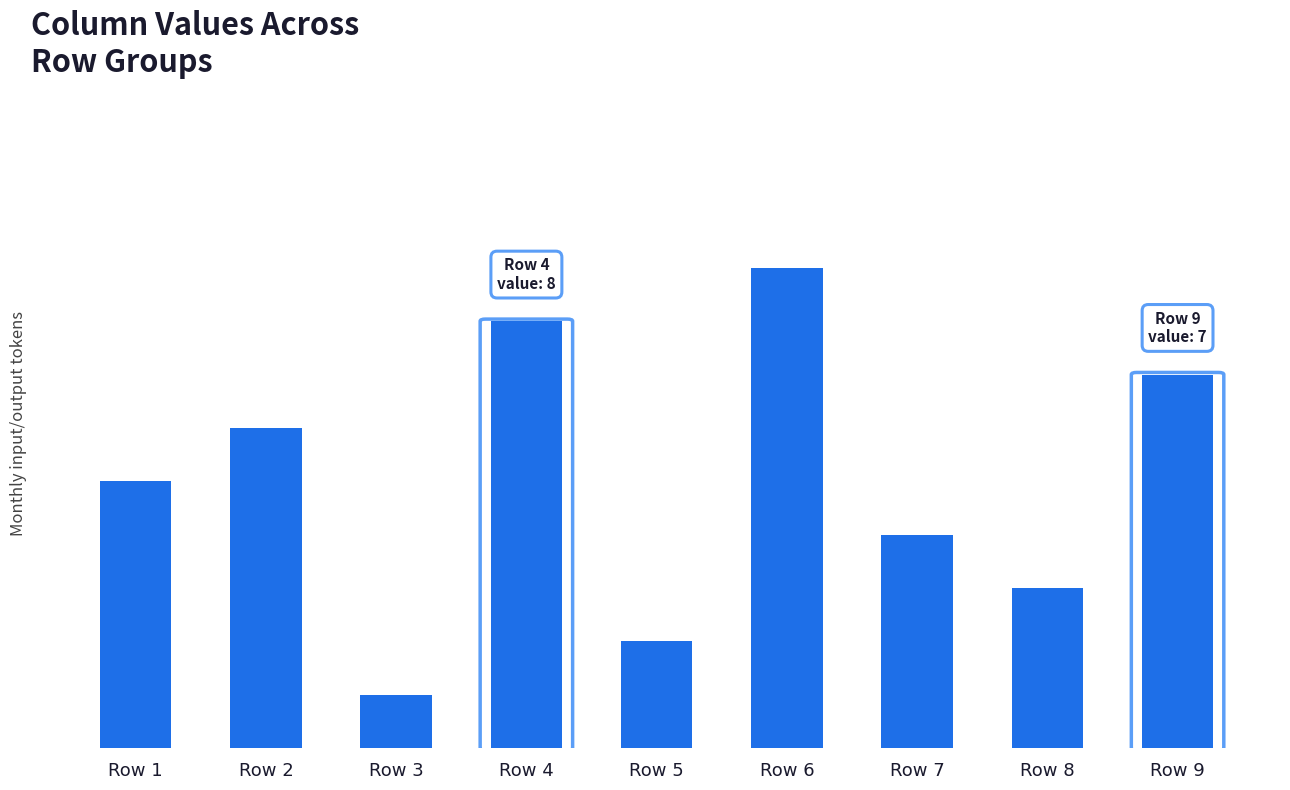

Read the value at Row 1.

5